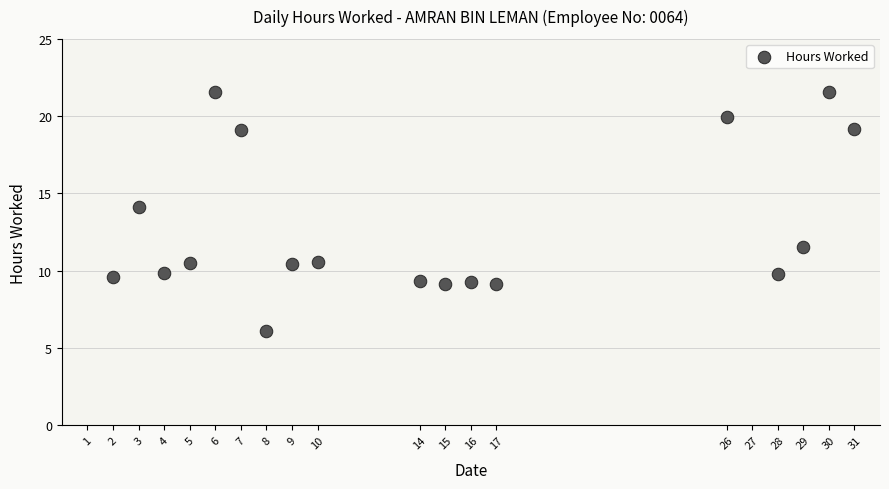

What Y value in the scatter plot is closest to 13?

14.1